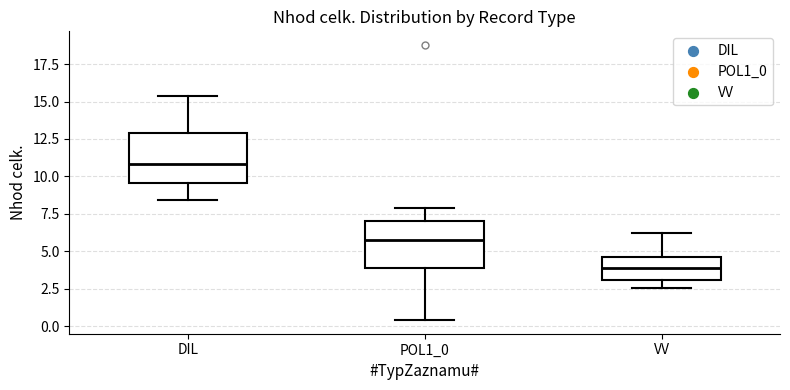

Reading left to right, read every box against the y-axis: the position of its median line, the range the box covers, and the ends of its whiskers. The values are not printed on the chart, so give them approximately, as read against the axis.

DIL: median 11.0, box 9.5 to 13.0, whiskers 8.5 to 15.5
POL1_0: median 5.5, box 4.0 to 7.0, whiskers 0.5 to 8.0
VV: median 4.0, box 3.0 to 4.5, whiskers 2.5 to 6.0